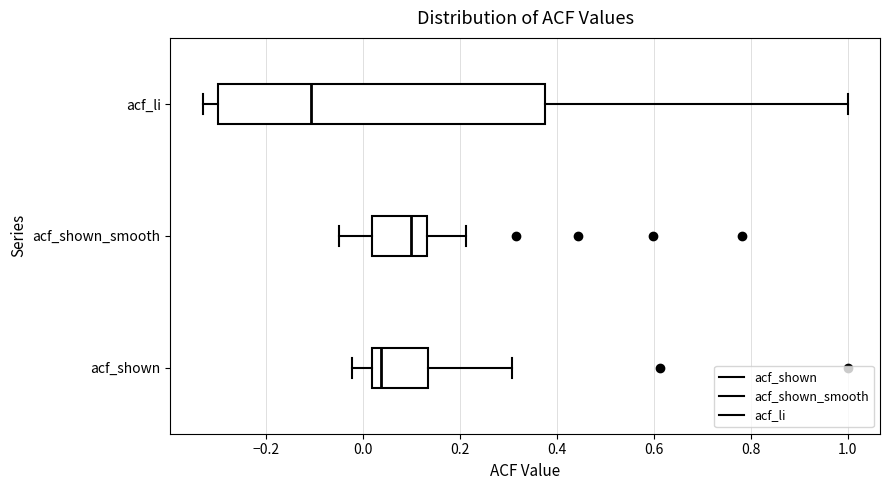

Which box's median line is the furthest to the left?

acf_li